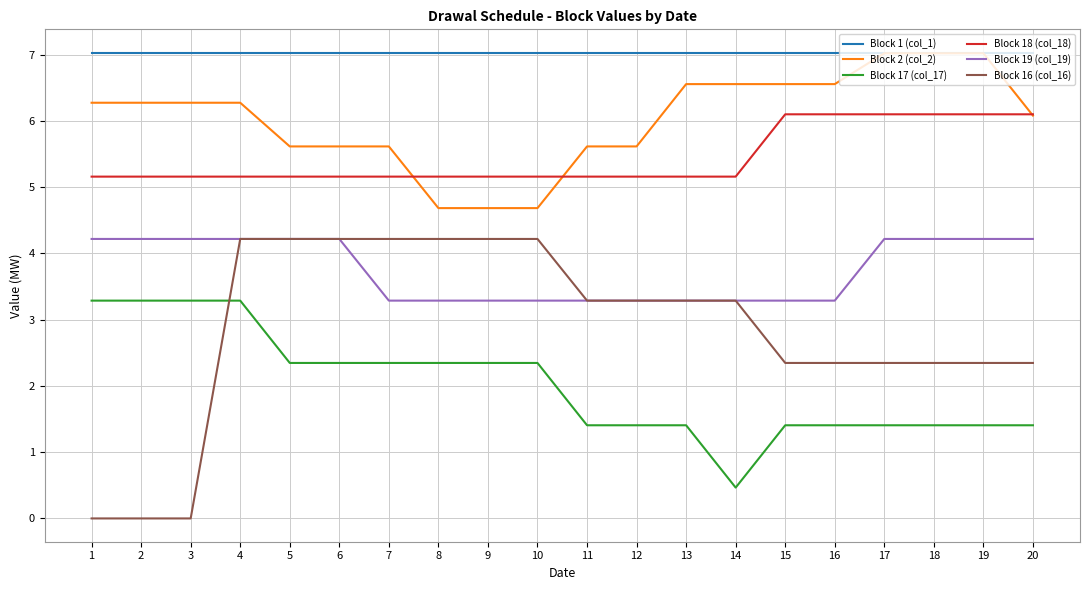

What is the spread (max minus min) of values at 2?

7.0